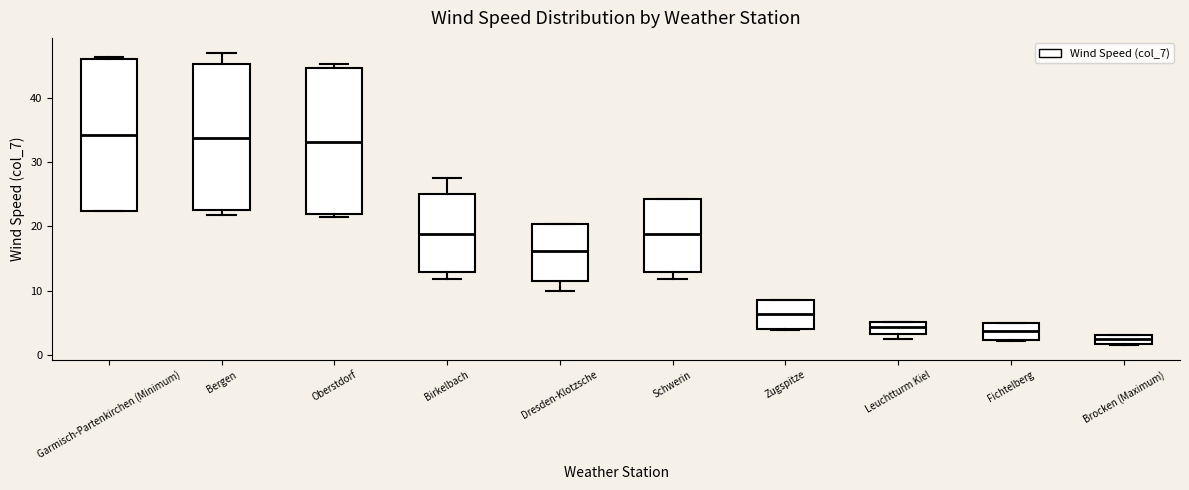

Where does the median line of the box for Dresden-Klotzsche sit on the y-axis? The values are not printed on the chart, so give them approximately, as read against the axis.

16